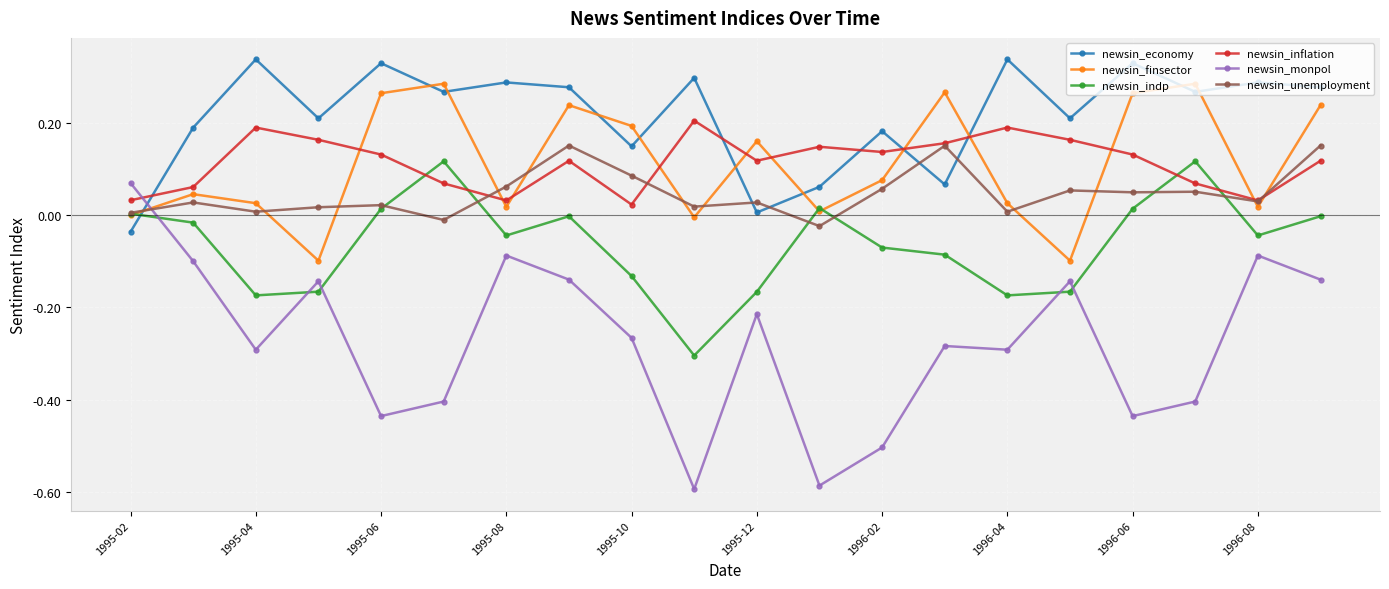

Which series ends up on top after the final intersection of newsin_indp and newsin_economy?

newsin_economy